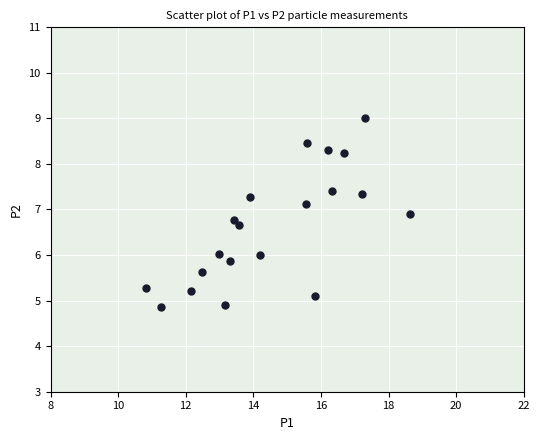

What is the range of X values (max minus min)?

7.8